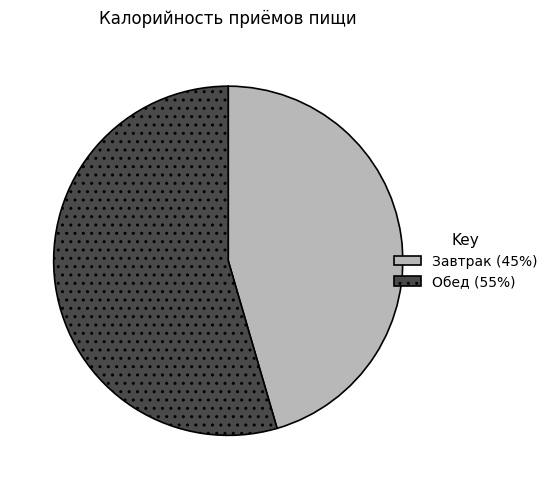

How many slices are in this pie chart?

2